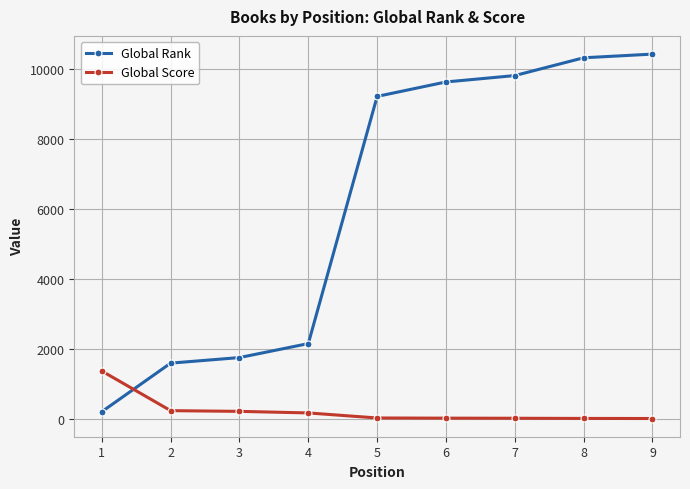

At how many categories does at least one series exceed 8714?

5